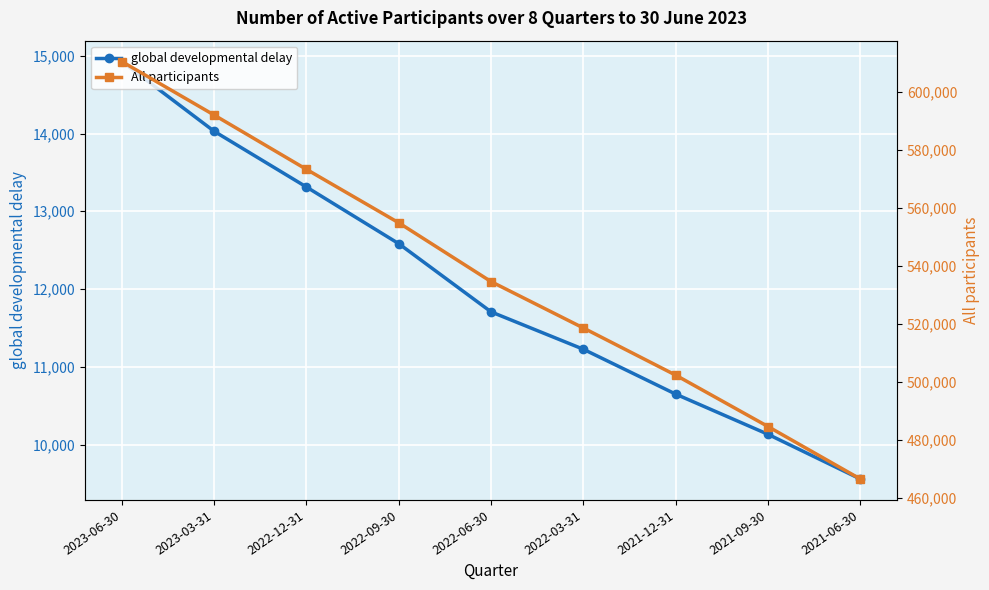

How many categories are shown in the chart?

9